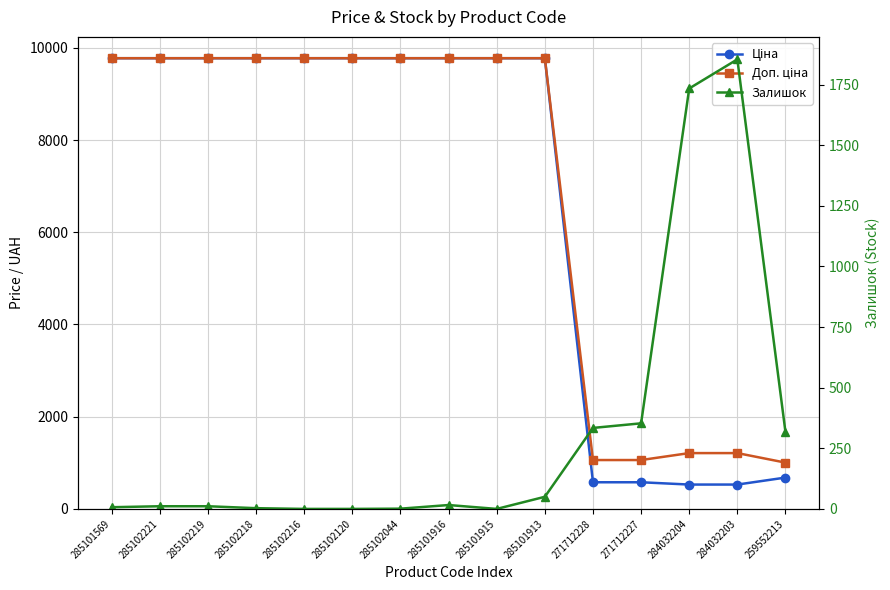

True or false: Залишок has a value of 353.0 at 271712227.

True